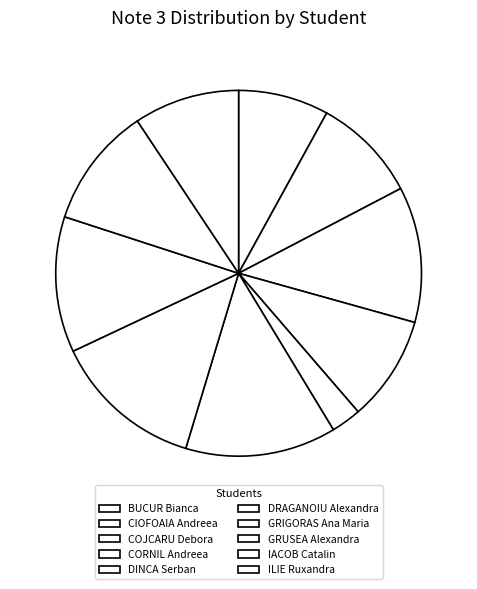

Which slice is the largest?

DRAGANOIU Alexandra